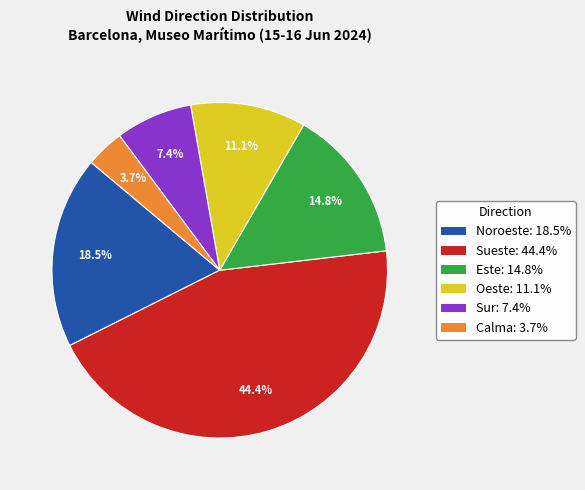

Does Oeste represent more than half of the total?

No